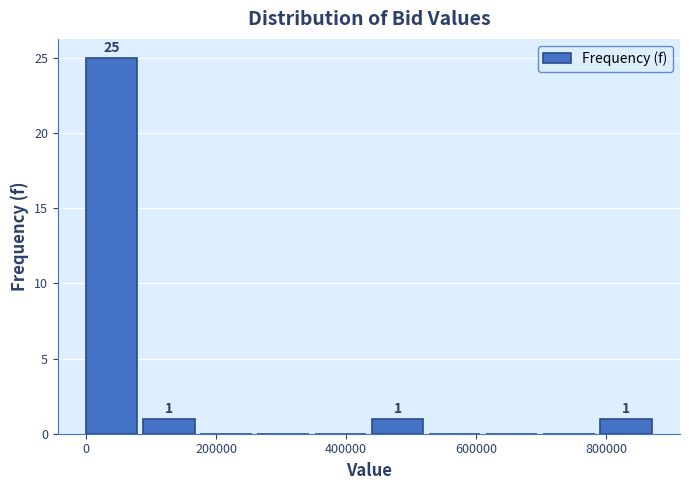

Which range on the x-axis has the tallest bar?

0 to 80000